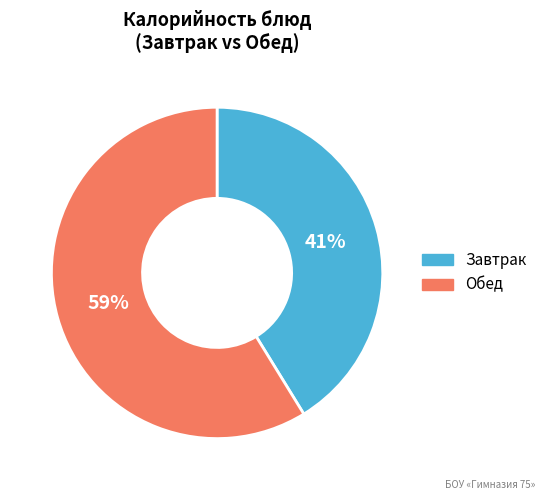

How many segments does this pie chart have?

2